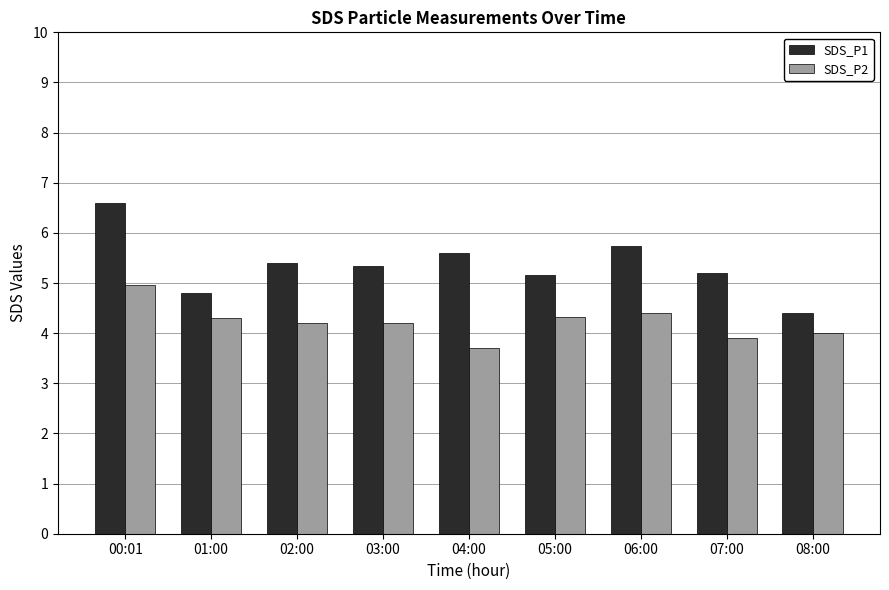

At which label does SDS_P1 first exceed 5?

00:01